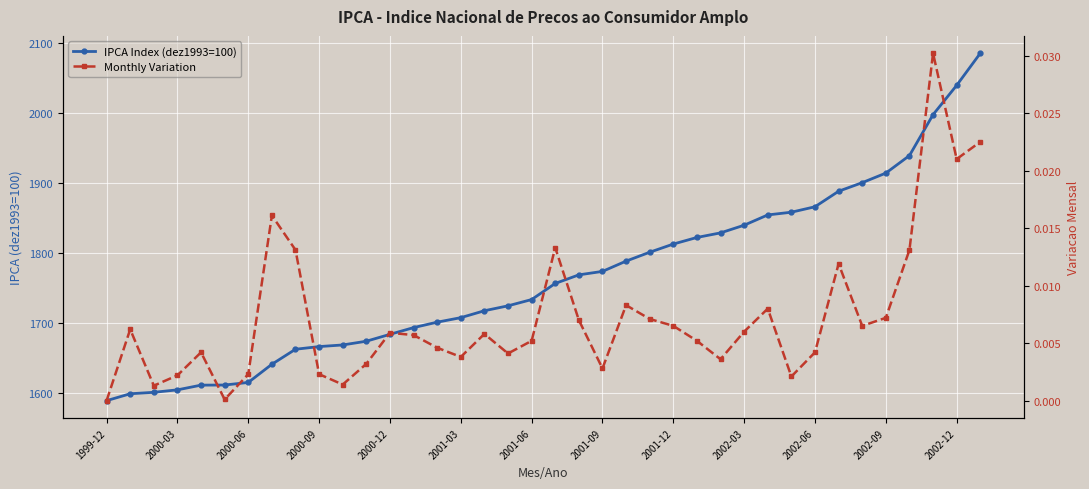

Reading left to right, extract all data points from this chart.

IPCA Index (dez1993=100): 1588.6	1598.4	1600.5	1604.0	1610.8	1610.9	1614.6	1640.6	1662.1	1665.9	1668.3	1673.6	1683.5	1693.1	1700.9	1707.3	1717.2	1724.3	1733.2	1756.3	1768.6	1773.5	1788.2	1800.9	1812.7	1822.1	1828.6	1839.6	1854.3	1858.2	1866.0	1888.2	1900.5	1914.2	1939.3	1997.8	2039.8	2085.7
Monthly Variation: 0.0	0.0	0.0	0.0	0.0	0.0	0.0	0.0	0.0	0.0	0.0	0.0	0.0	0.0	0.0	0.0	0.0	0.0	0.0	0.0	0.0	0.0	0.0	0.0	0.0	0.0	0.0	0.0	0.0	0.0	0.0	0.0	0.0	0.0	0.0	0.0	0.0	0.0